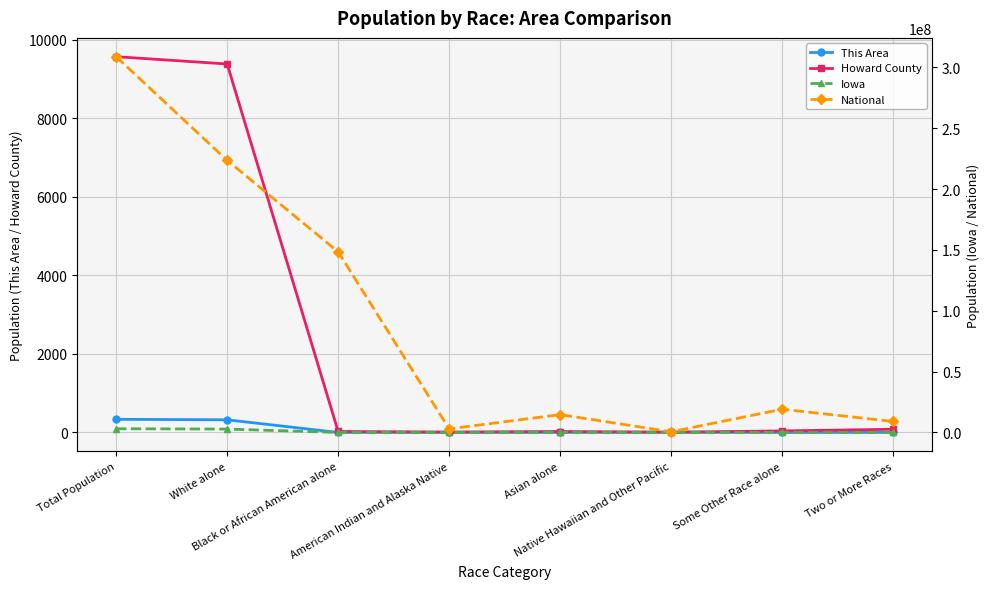

What is the label of the 3rd point from the right?

Native Hawaiian and Other Pacific